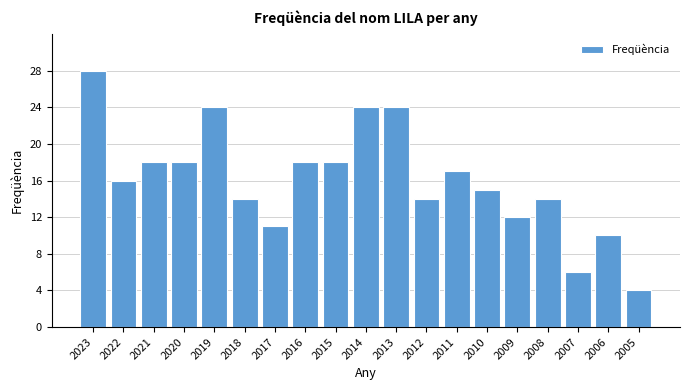

Reading right to left, list all the values displayed in this chart.

4	10	6	14	12	15	17	14	24	24	18	18	11	14	24	18	18	16	28